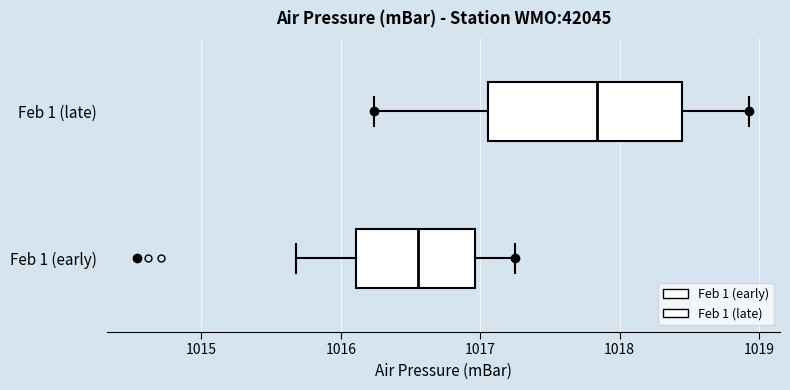

Reading bottom to top, transcribe this box plot: for each box, give where its median line is, the range the box spans, and where its two whiskers end, as read against the x-axis. The values are not printed on the chart, so give them approximately, as read against the axis.

Feb 1 (early): median 1016.6, box 1016.1 to 1017.0, whiskers 1015.7 to 1017.3
Feb 1 (late): median 1017.8, box 1017.1 to 1018.5, whiskers 1016.2 to 1018.9